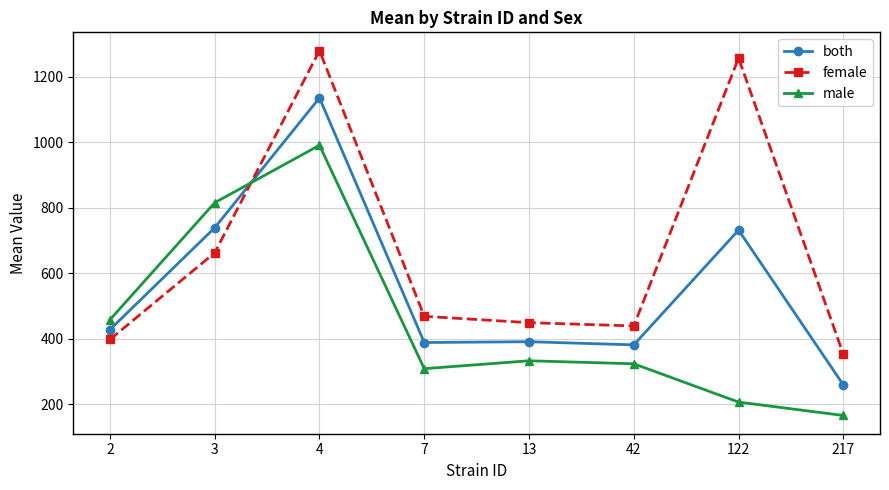

Between which two adjacent categories do male and both first intersect?

3 and 4